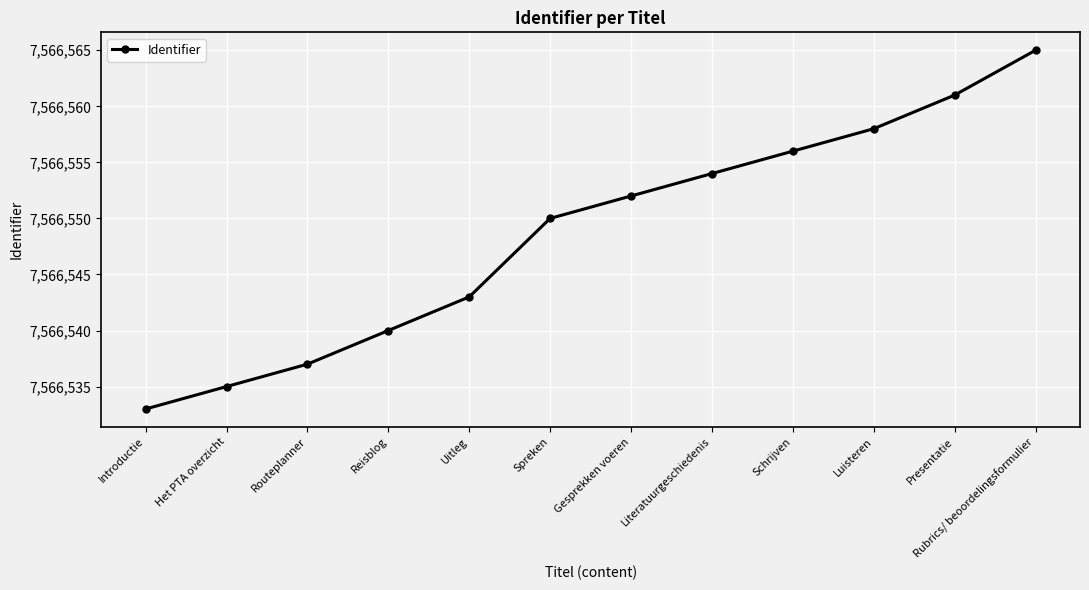

Rank the categories by value from highest to lowest.

Rubrics/ beoordelingsformulier, Presentatie, Luisteren, Schrijven, Literatuurgeschiedenis, Gesprekken voeren, Spreken, Uitleg, Reisblog, Routeplanner, Het PTA overzicht, Introductie